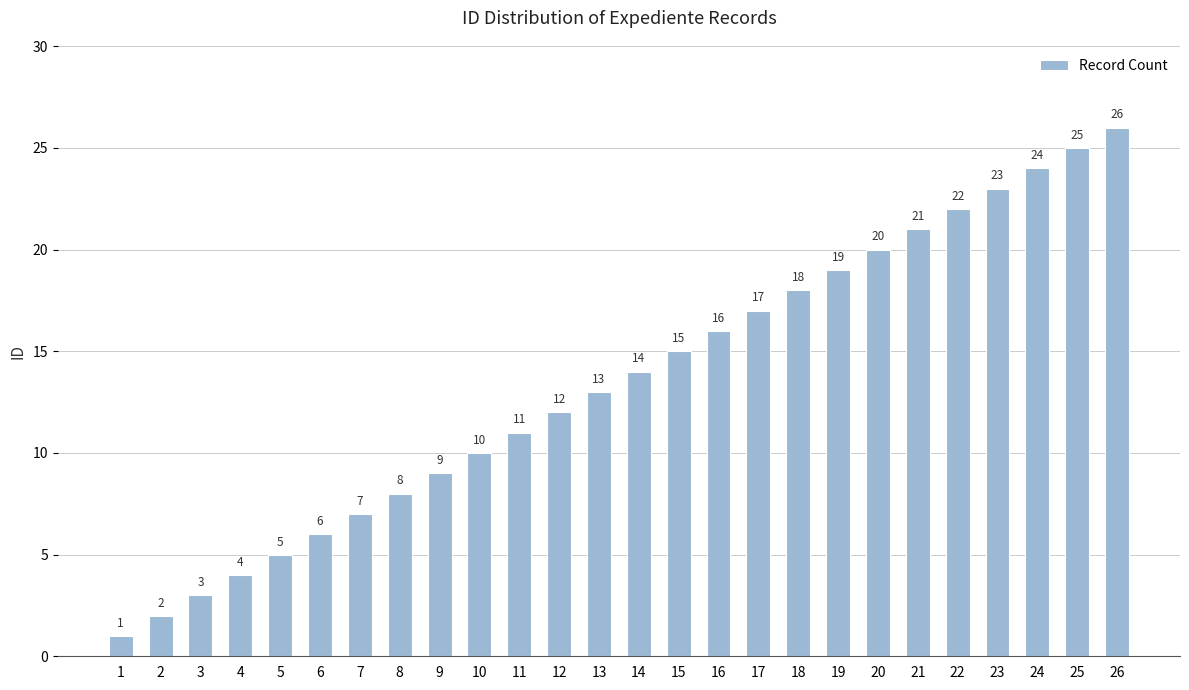

What is the approximate value at 20?

20